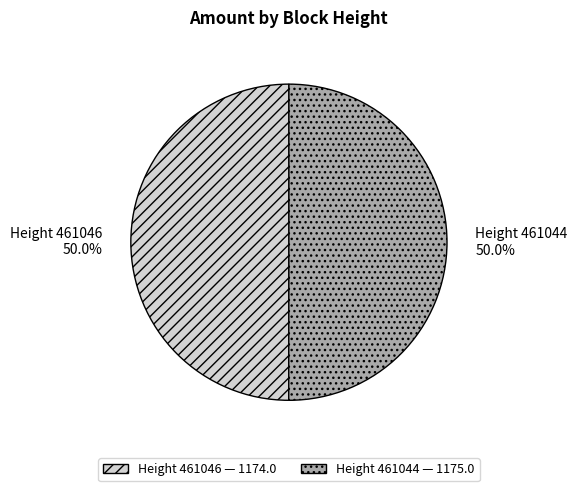

How many slices are in this pie chart?

2